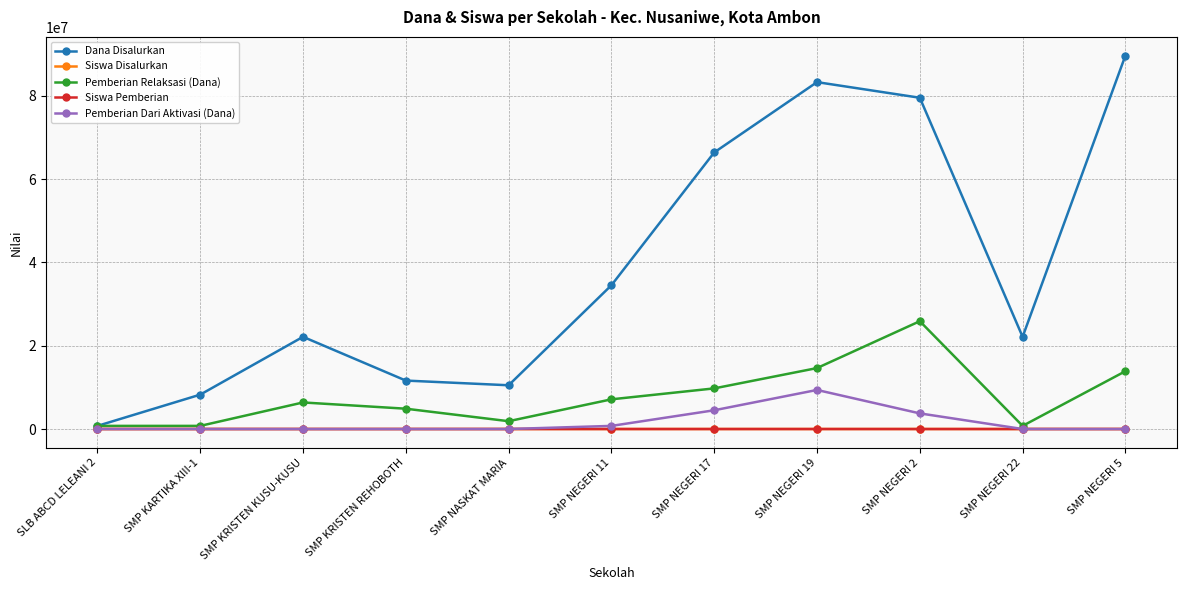

What is the difference between the Dana Disalurkan values at SMP NASKAT MARIA and SMP NEGERI 17?

55875000